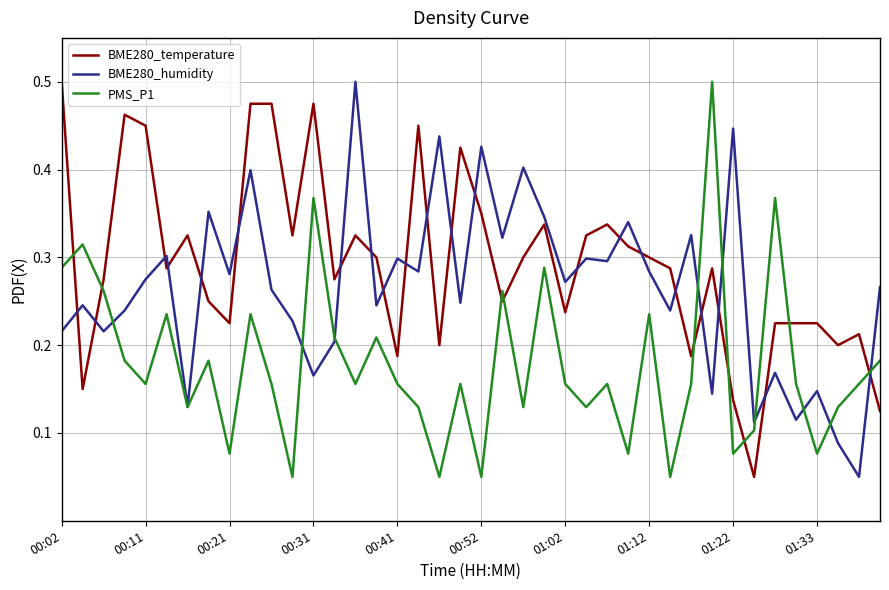

Which series has the largest total across all categories?

BME280_temperature